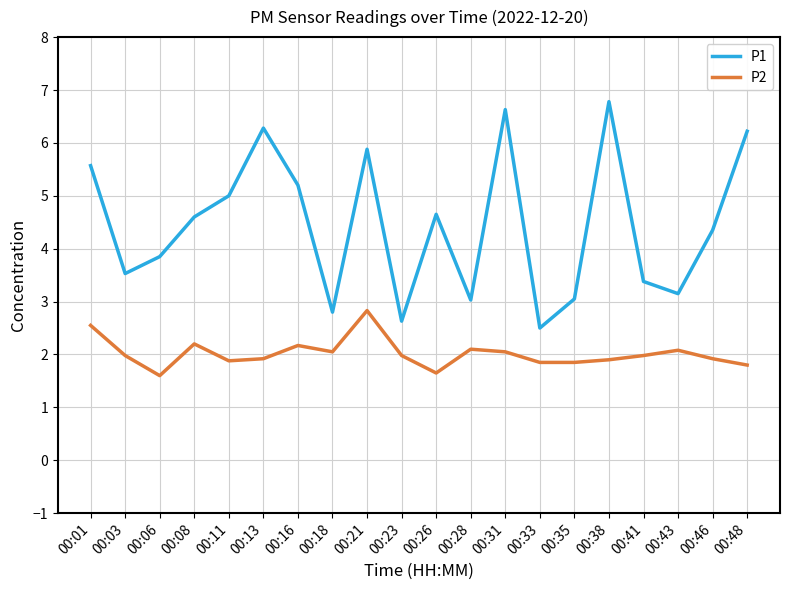

Is it true that P2 equals 1.0 at 00:06?

False